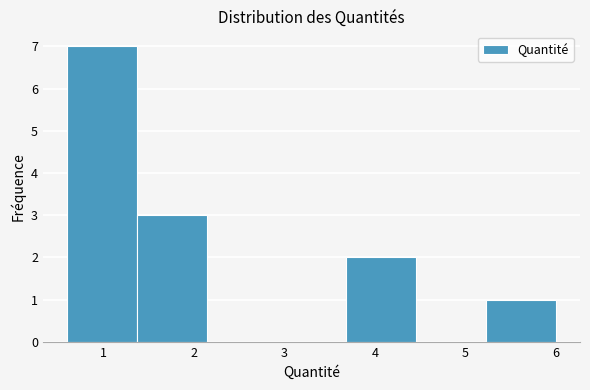

Over which range of the x-axis is the bar tallest?

0.6 to 1.4